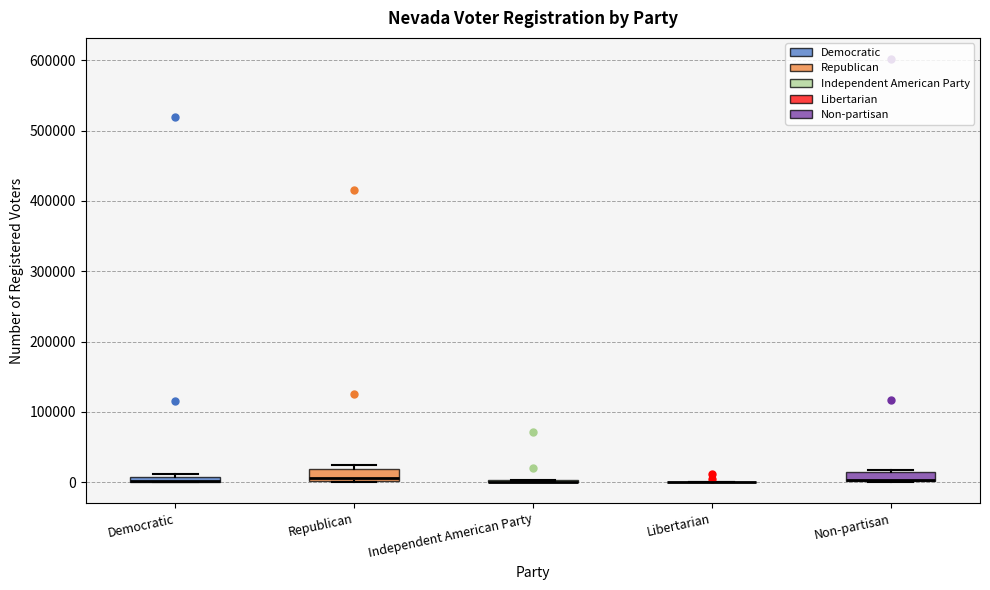

Where is the upper edge of the box for Non-partisan on the y-axis? The values are not printed on the chart, so give them approximately, as read against the axis.

10000